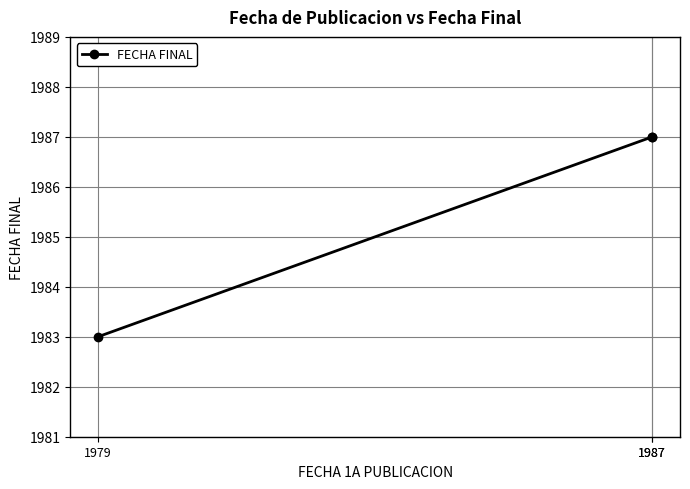

What is the approximate value at 1987?

1987